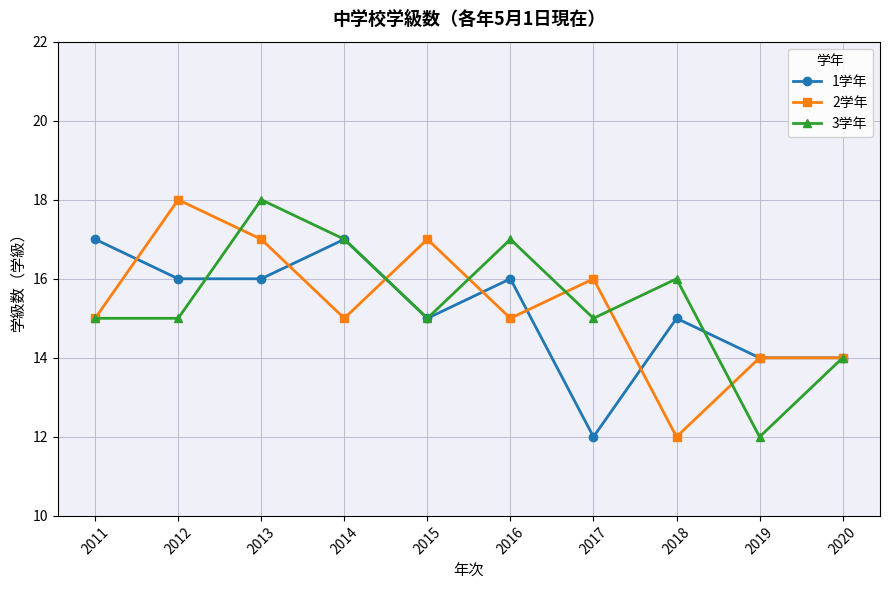

Where is the first local minimum for 2学年?

2014